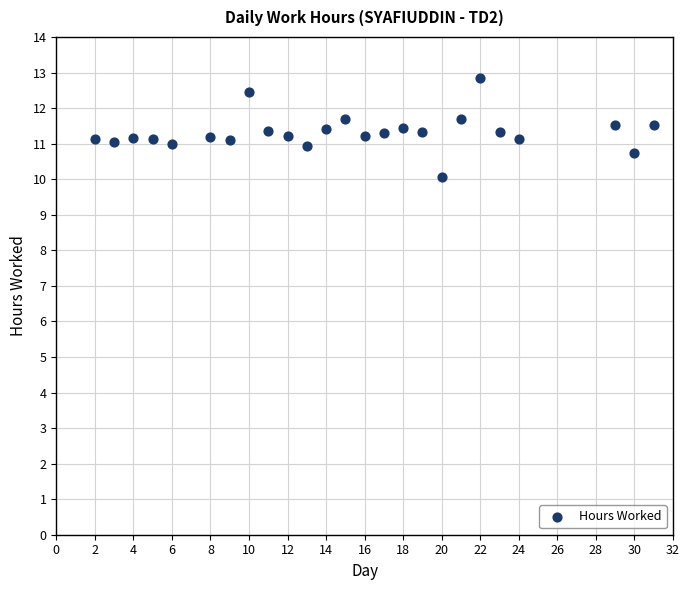

What is the range of X values (max minus min)?

29.0